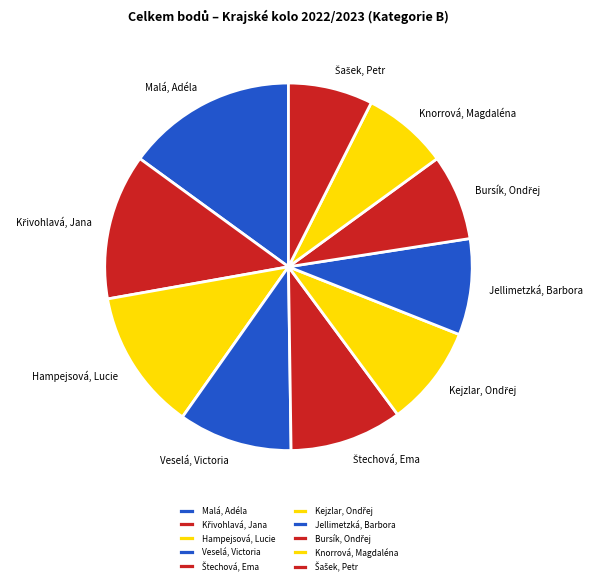

The Knorrová, Magdaléna slice represents 1% of the pie. True or false?

False